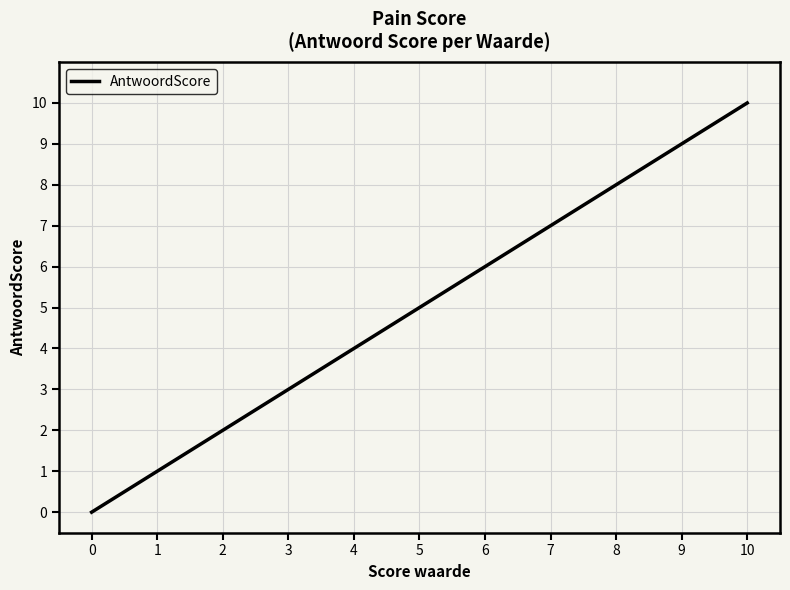

List the labels in order of value, largest first.

10, 9, 8, 7, 6, 5, 4, 3, 2, 1, 0